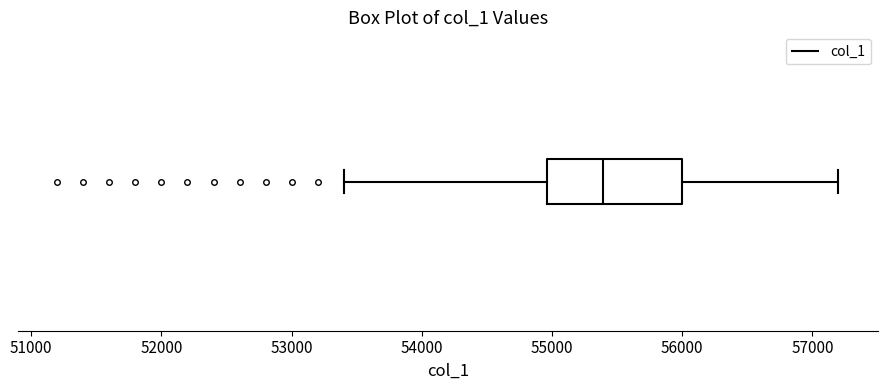

Transcribe this box plot: give where the median line is, the range the box spans, and where the two whiskers end, as read against the x-axis. The values are not printed on the chart, so give them approximately, as read against the axis.

median 55400, box 55000 to 56000, whiskers 53400 to 57200